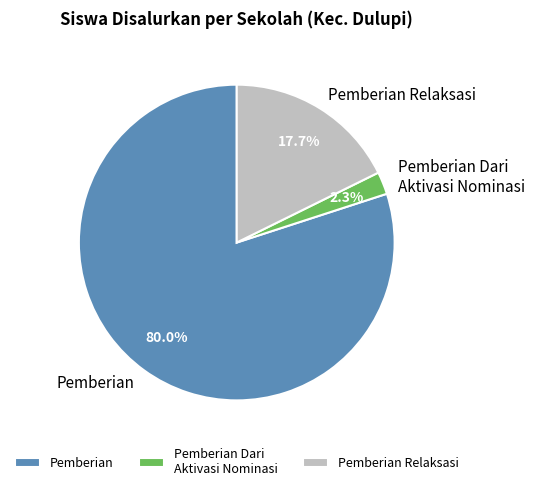

Which slice is the smallest?

Pemberian Dari Aktivasi Nominasi